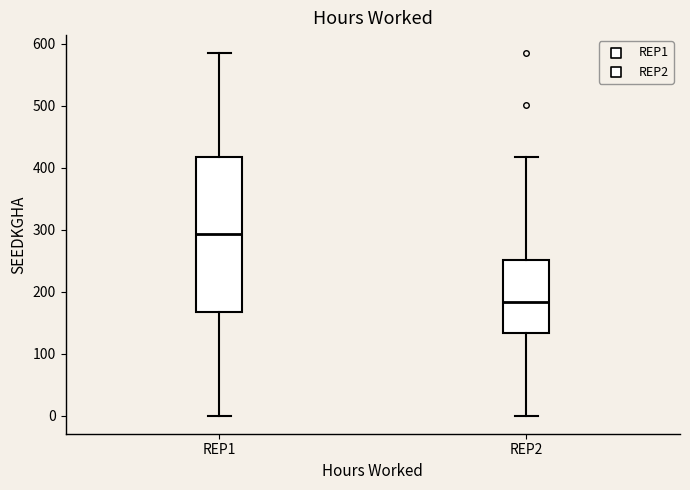

Where is the upper edge of the box for REP2 on the y-axis? The values are not printed on the chart, so give them approximately, as read against the axis.

250